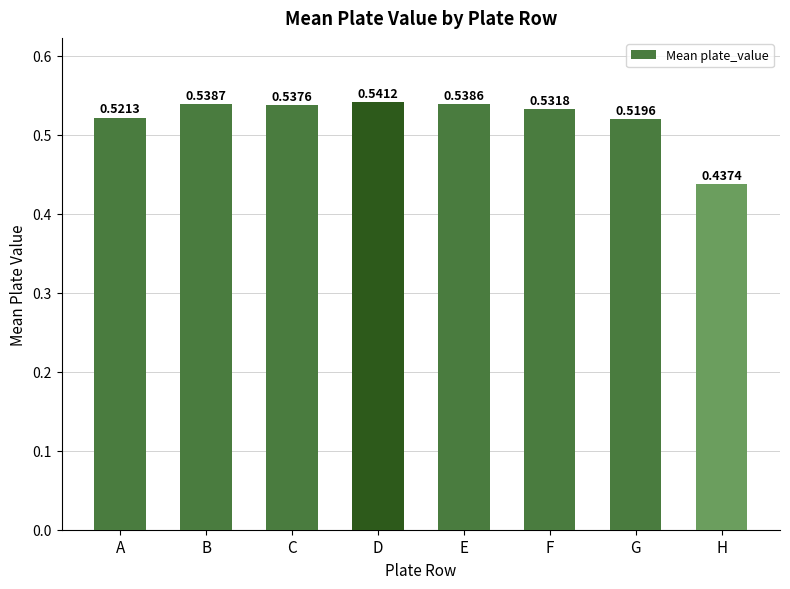

What is the difference between the maximum and minimum values?

0.1